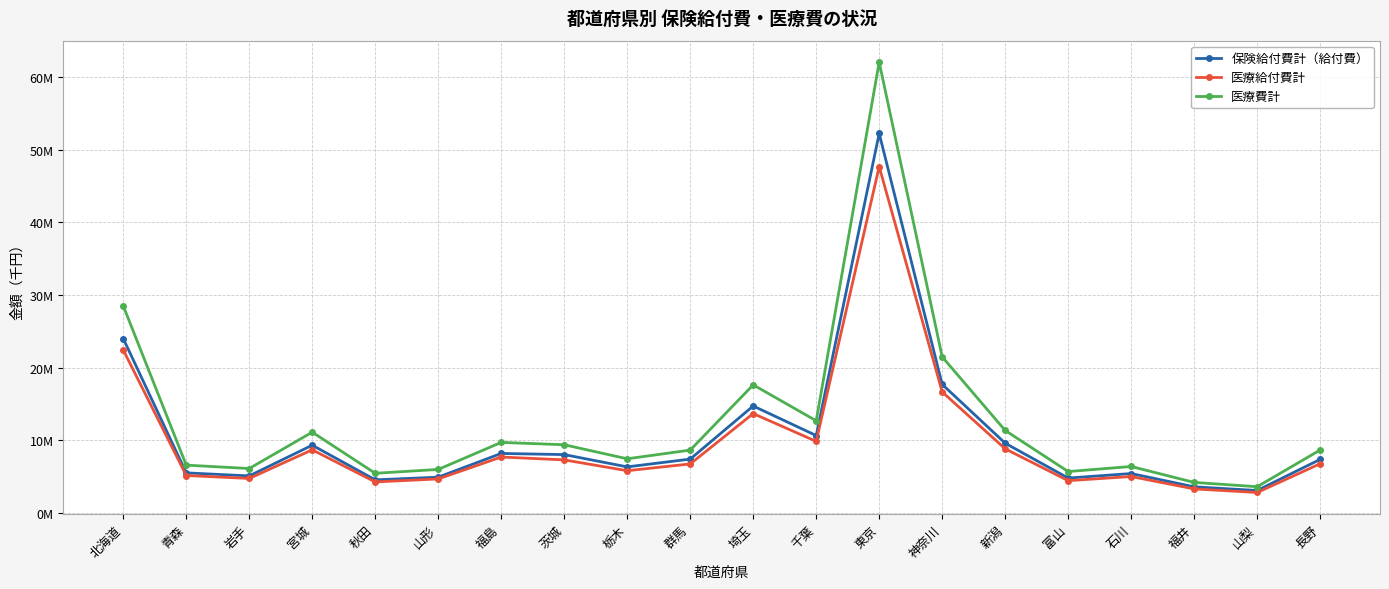

The value of 保険給付費計（給付費） at 福島 is 8163312.9. True or false?

True